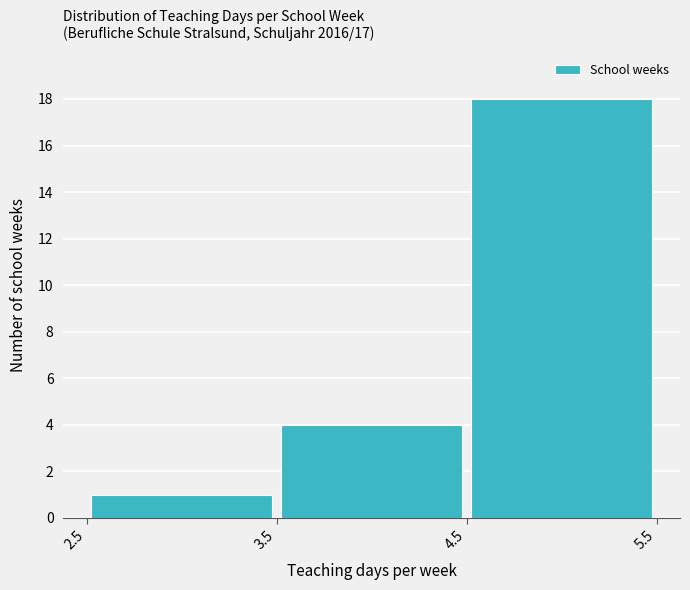

Reading left to right, list every bar in this chart as the range it spans on the x-axis followed by its height. The values are not printed on the chart, so give them approximately, as read against the axis.

2.5 to 3.5: 1
3.5 to 4.5: 4
4.5 to 5.5: 18